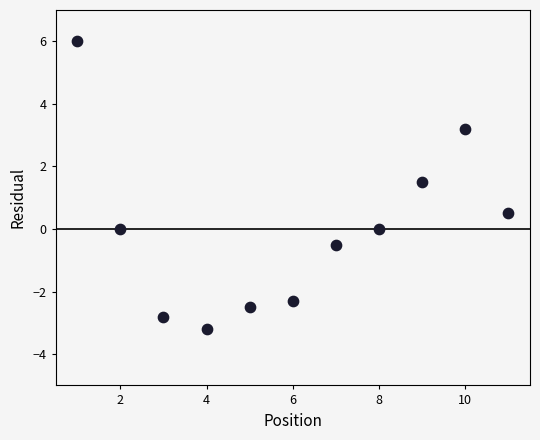

What is the range of Y values (max minus min)?

9.2